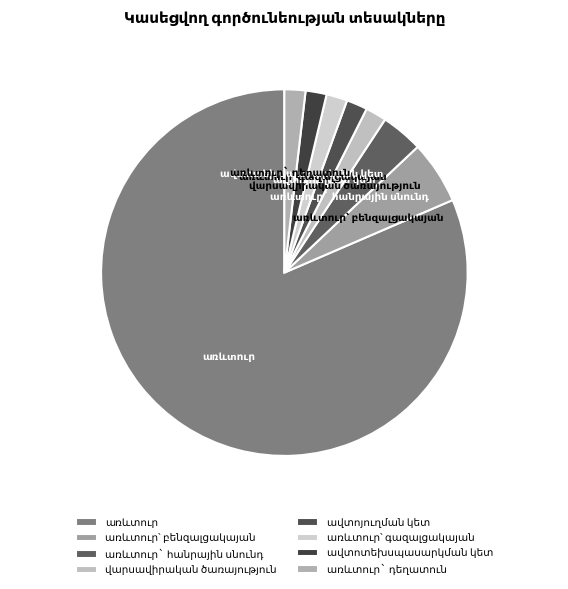

How many slices are in this pie chart?

8